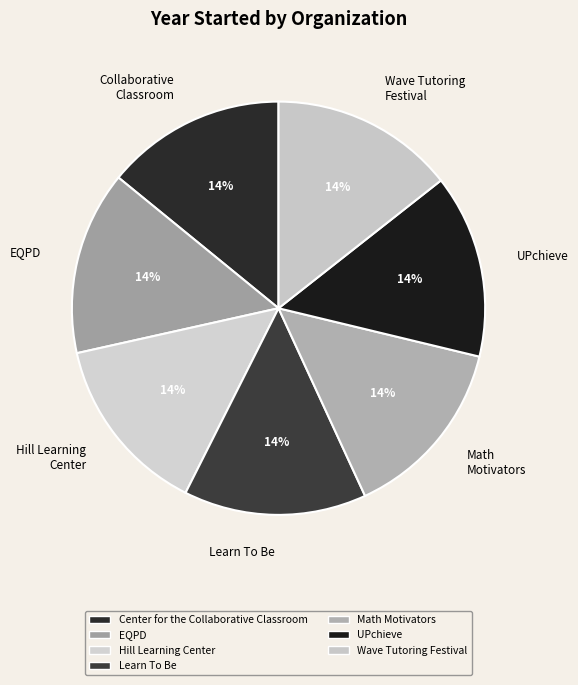

To the nearest percent, what is the combined percentage of Math Motivators and Wave Tutoring Festival?

29%